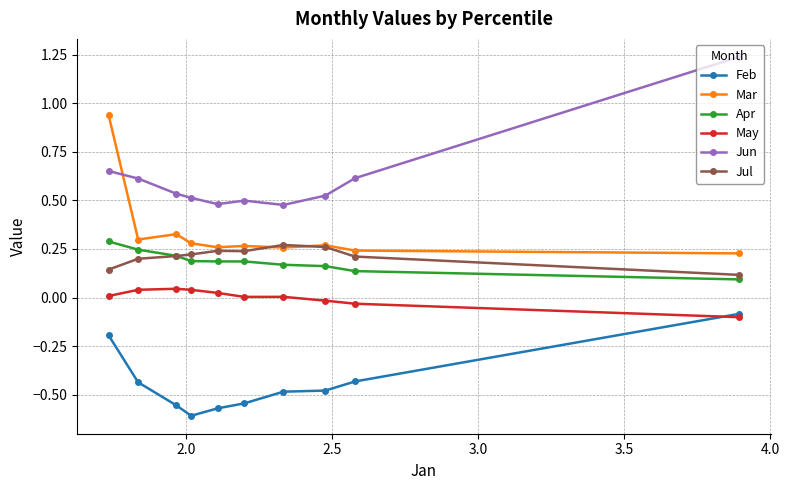

What is the difference between the second highest and minimum values in the Feb series?

0.4